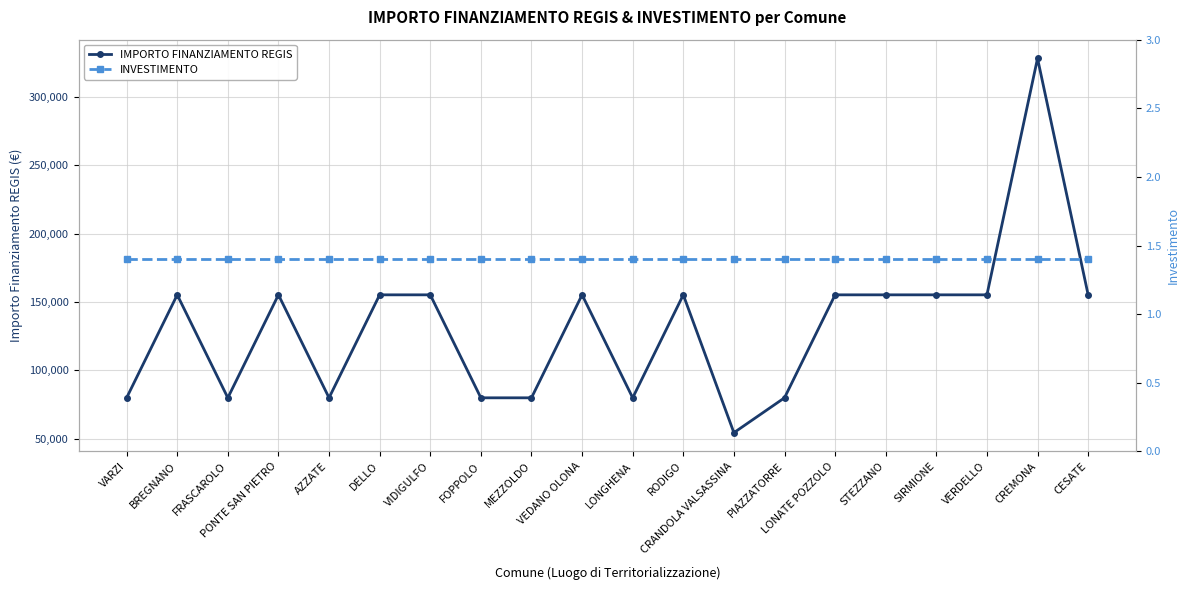

What is the label of the 7th point from the right?

PIAZZATORRE